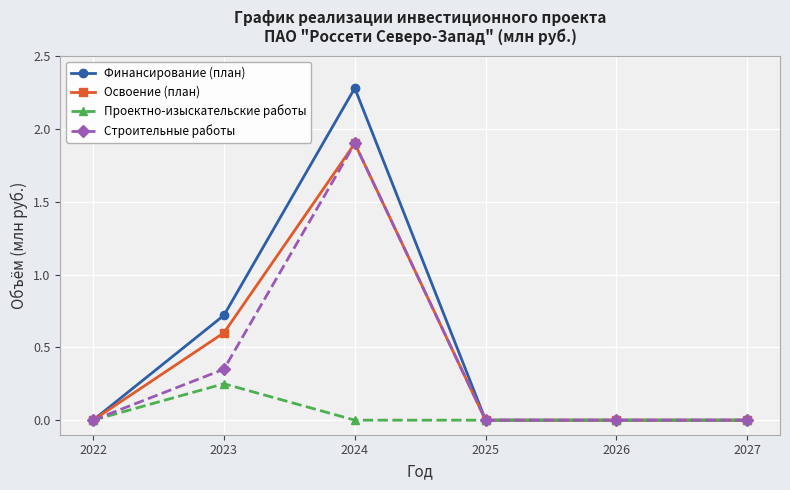

Which series has the largest range (max minus min)?

Финансирование (план)